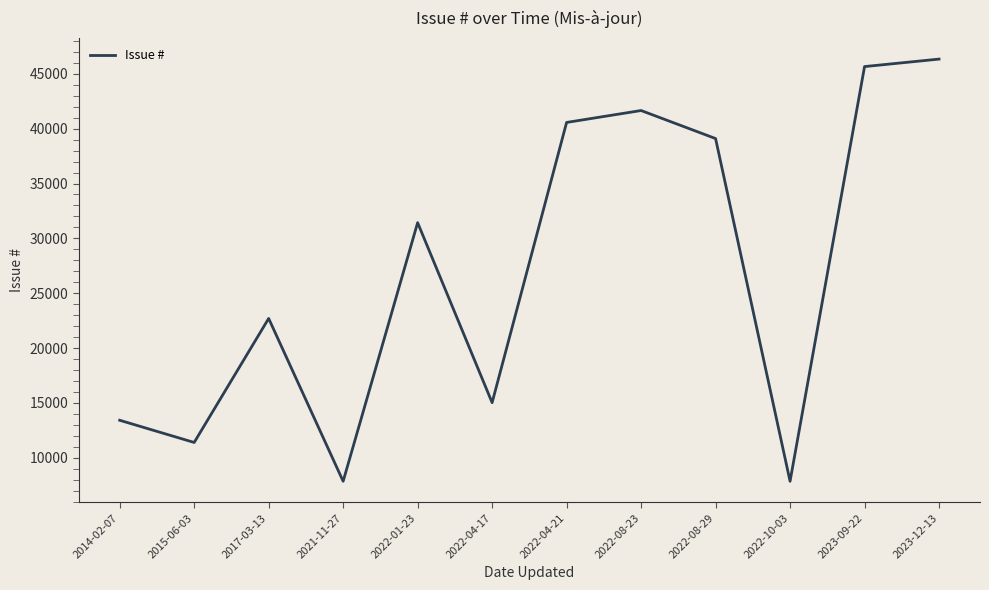

Where is the data nearest to the value 27100?

2022-01-23